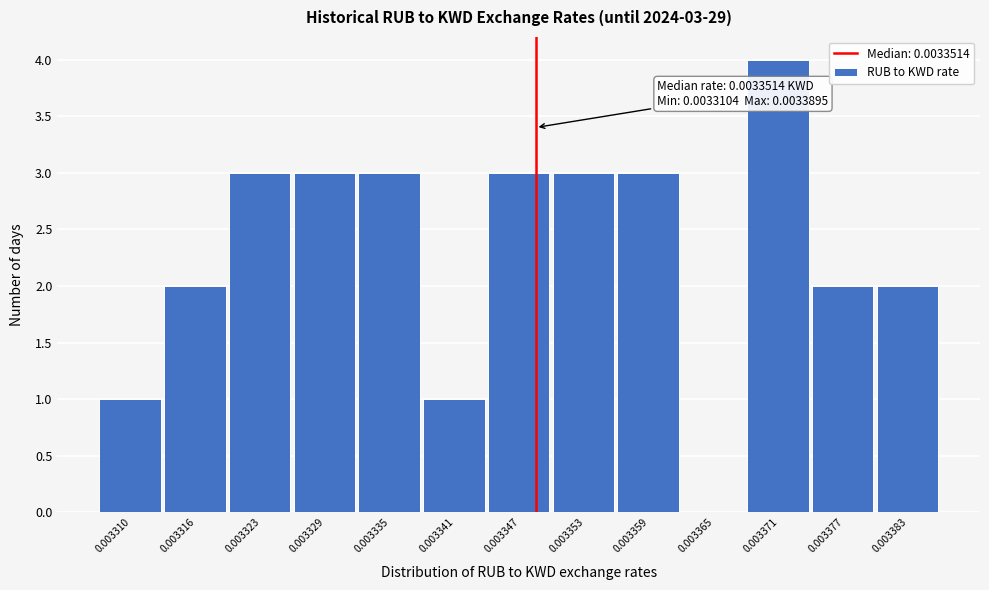

Reading left to right, what are all the values shown in this chart?

0.003310=1	0.003316=2	0.003323=3	0.003329=3	0.003335=3	0.003341=1	0.003347=3	0.003353=3	0.003359=3	0.003365=0	0.003371=4	0.003377=2	0.003383=2